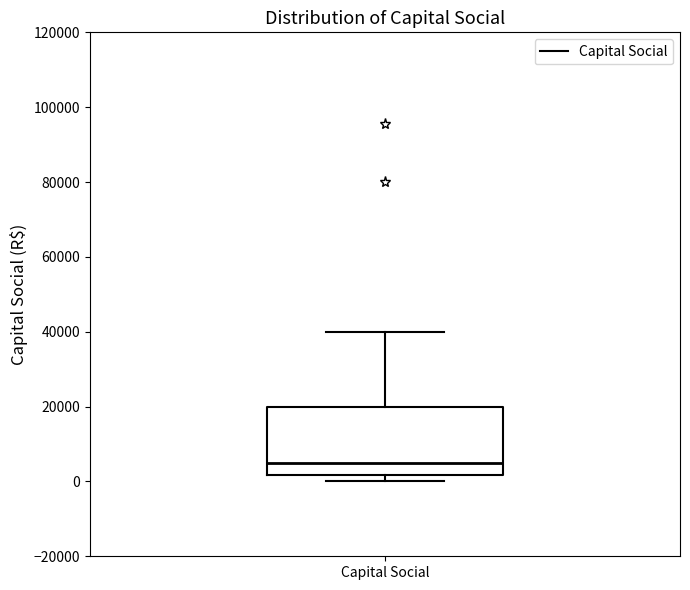

Where is the lower edge of the box for Capital Social on the y-axis? The values are not printed on the chart, so give them approximately, as read against the axis.

2000